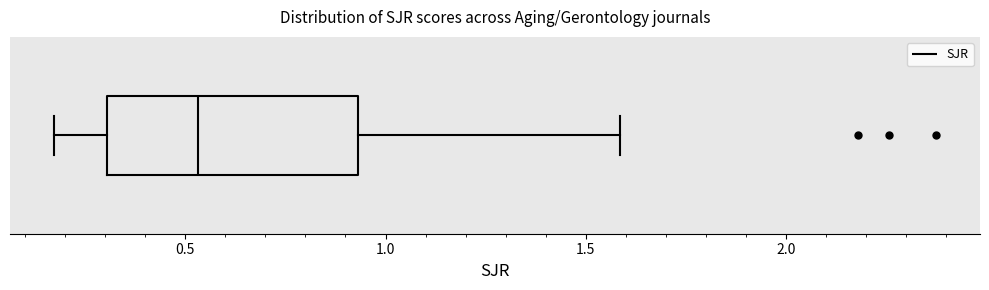

Transcribe this box plot: give where the median line is, the range the box spans, and where the two whiskers end, as read against the x-axis. The values are not printed on the chart, so give them approximately, as read against the axis.

median 0.55, box 0.30 to 0.95, whiskers 0.15 to 1.60